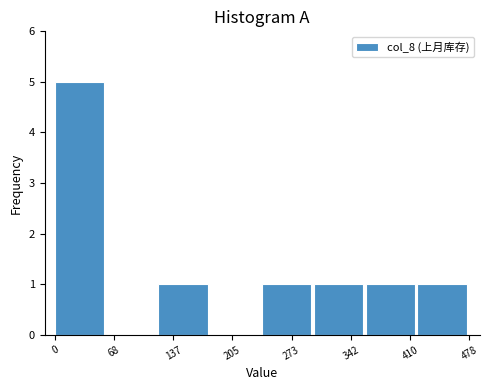

What is the height of the bar covering 420 to 480 on the x-axis? Neither the bar edges nor the heights are printed on the chart, so give them approximately, as read against the axes.

1